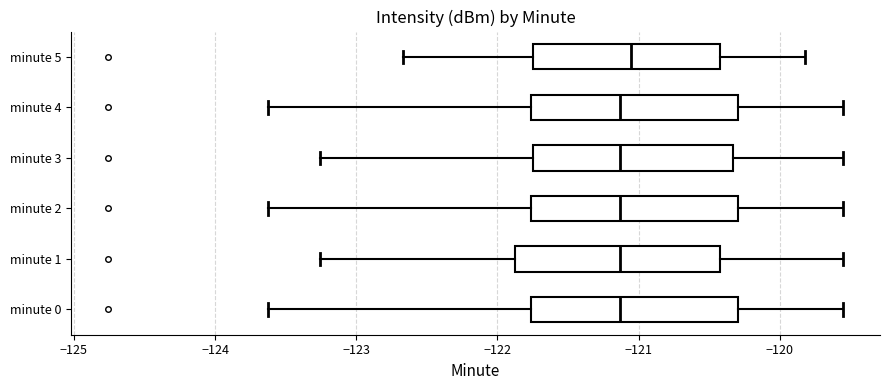

Reading bottom to top, read every box against the x-axis: the position of its median line, the range the box covers, and the ends of its whiskers. The values are not printed on the chart, so give them approximately, as read against the axis.

minute 0: median -121.1, box -121.8 to -120.3, whiskers -123.6 to -119.6
minute 1: median -121.1, box -121.9 to -120.4, whiskers -123.3 to -119.6
minute 2: median -121.1, box -121.8 to -120.3, whiskers -123.6 to -119.6
minute 3: median -121.1, box -121.8 to -120.3, whiskers -123.3 to -119.6
minute 4: median -121.1, box -121.8 to -120.3, whiskers -123.6 to -119.6
minute 5: median -121.1, box -121.8 to -120.4, whiskers -122.7 to -119.8